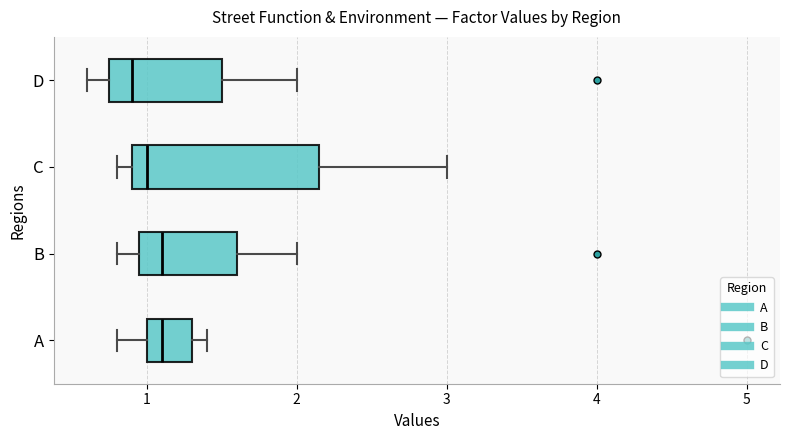

Reading bottom to top, read every box against the x-axis: the position of its median line, the range the box covers, and the ends of its whiskers. The values are not printed on the chart, so give them approximately, as read against the axis.

A: median 1.1, box 1.0 to 1.3, whiskers 0.8 to 1.4
B: median 1.1, box 1.0 to 1.6, whiskers 0.8 to 2.0
C: median 1.0, box 0.9 to 2.2, whiskers 0.8 to 3.0
D: median 0.9, box 0.8 to 1.5, whiskers 0.6 to 2.0